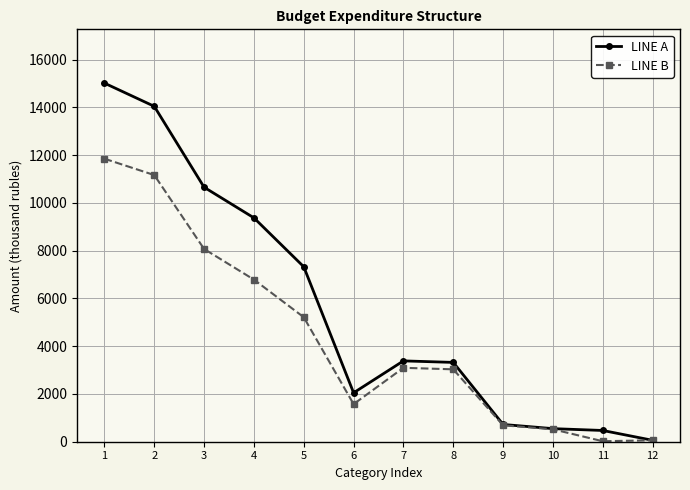

At which label does LINE A reach its minimum?

12